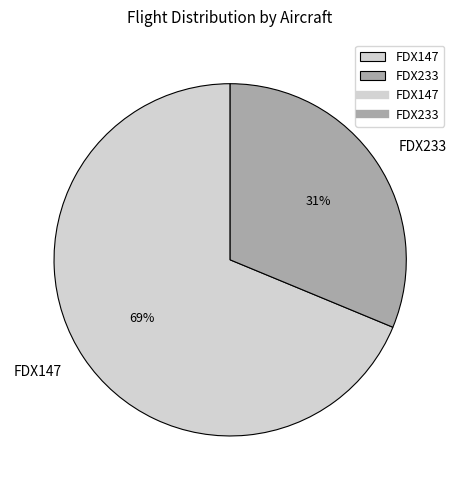

To the nearest percent, what is the combined percentage of FDX147 and FDX233?

100%